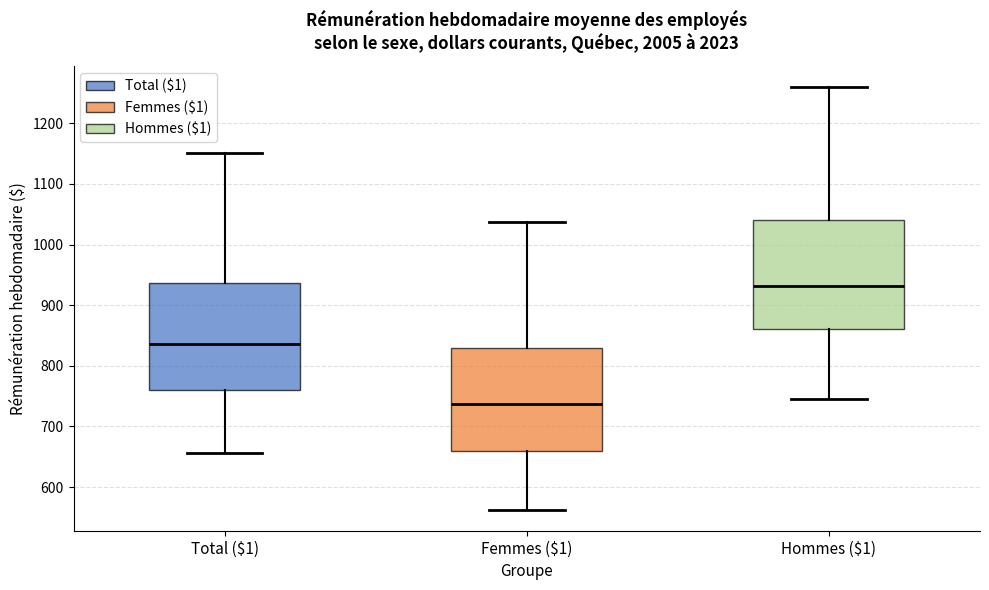

Reading left to right, read every box against the y-axis: the position of its median line, the range the box covers, and the ends of its whiskers. The values are not printed on the chart, so give them approximately, as read against the axis.

Total ($1): median 840, box 760 to 940, whiskers 660 to 1150
Femmes ($1): median 740, box 660 to 830, whiskers 560 to 1040
Hommes ($1): median 930, box 860 to 1040, whiskers 750 to 1260